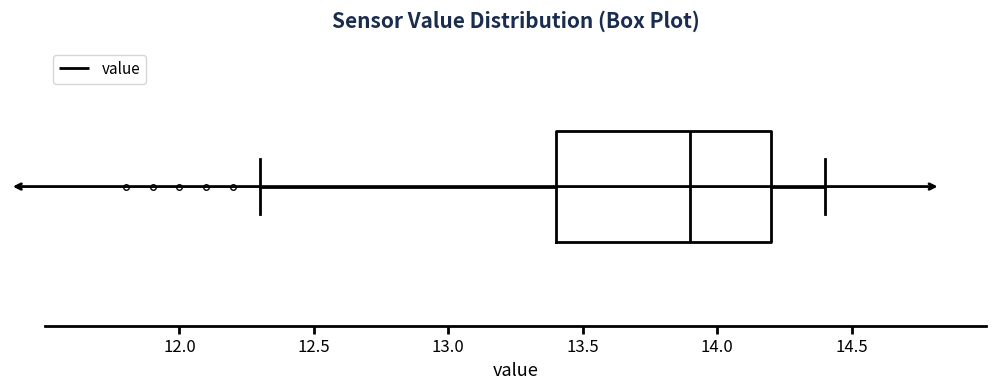

Read this box plot against the x-axis: the position of the median line, the range covered by the box, and the ends of both whiskers. The values are not printed on the chart, so give them approximately, as read against the axis.

median 13.9, box 13.4 to 14.2, whiskers 12.3 to 14.4